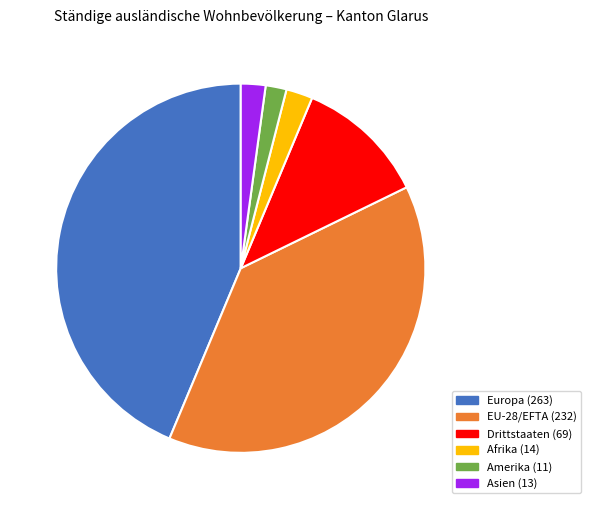

The Asien slice represents 11% of the pie. True or false?

False